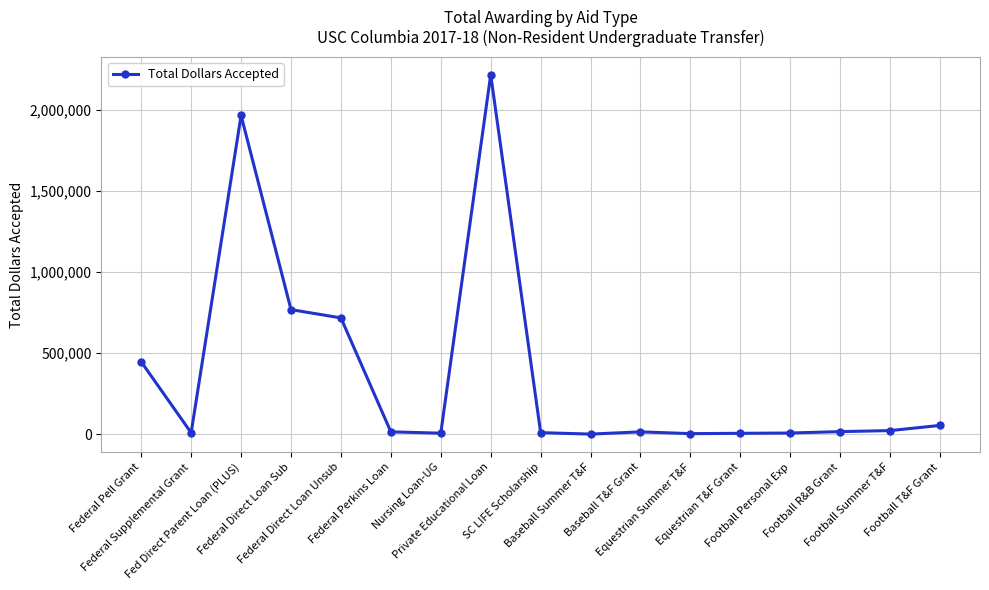

True or false: the data has more than 2 interior local peaks.

True